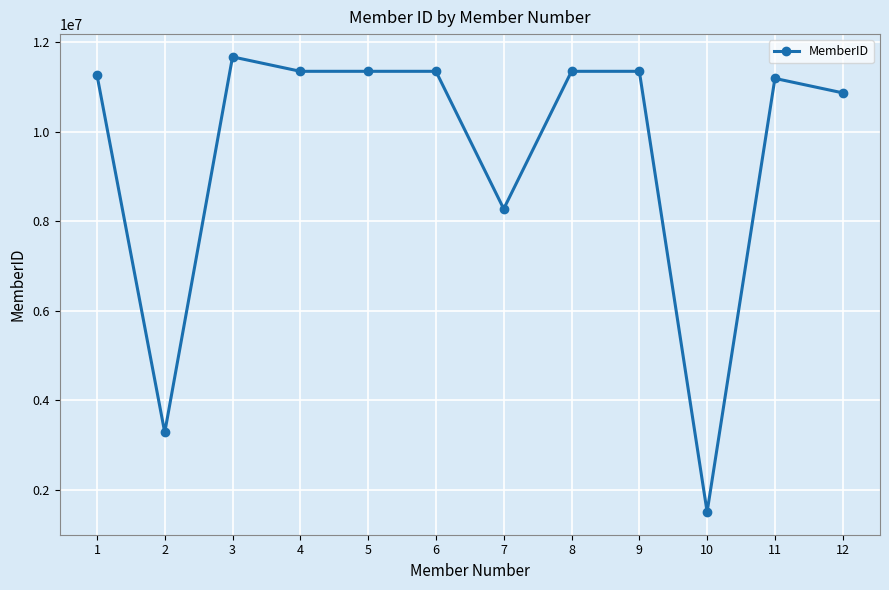

True or false: there are more than 0 points higher than both neighbors.

True